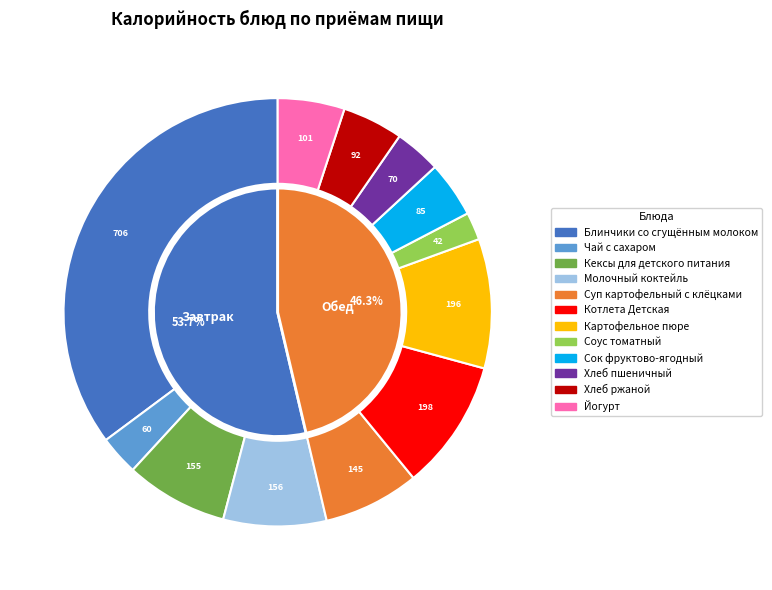

Is it true that Йогурт is 5% of the pie?

True